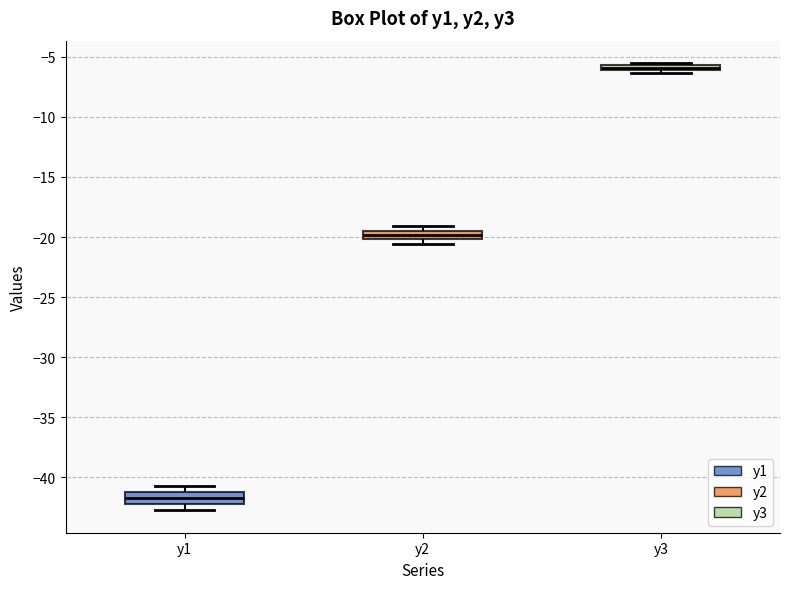

Where is the upper edge of the box for y1 on the y-axis? The values are not printed on the chart, so give them approximately, as read against the axis.

-41.0